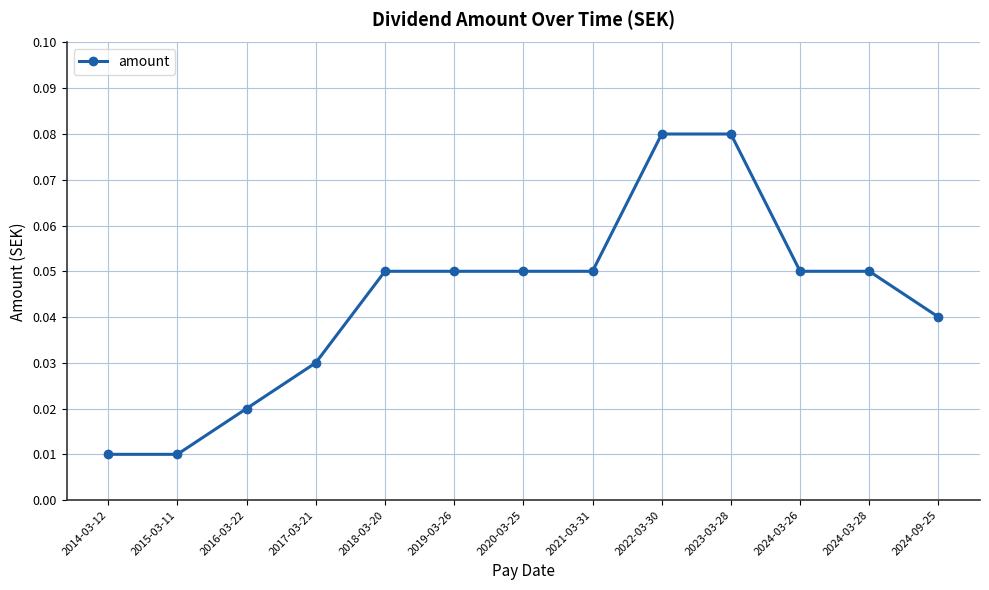

What is the label of the 2nd point from the left?

2015-03-11